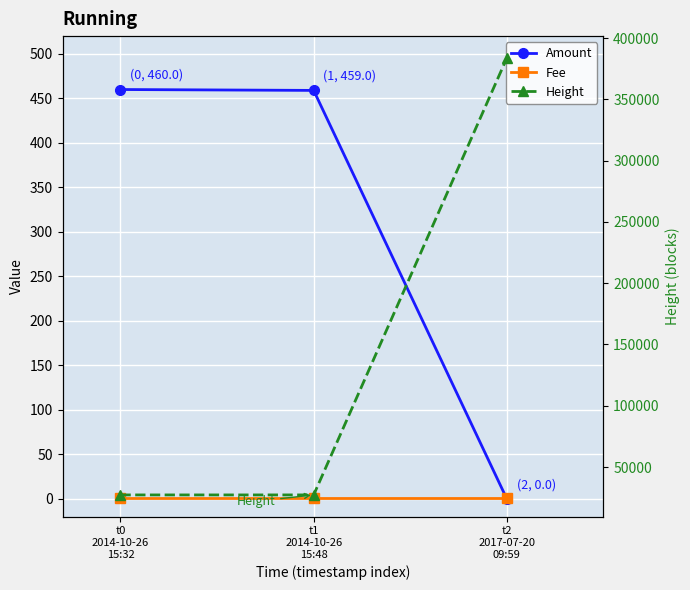

Rank the categories by Amount value from highest to lowest.

t0
2014-10-26
15:32, t1
2014-10-26
15:48, t2
2017-07-20
09:59